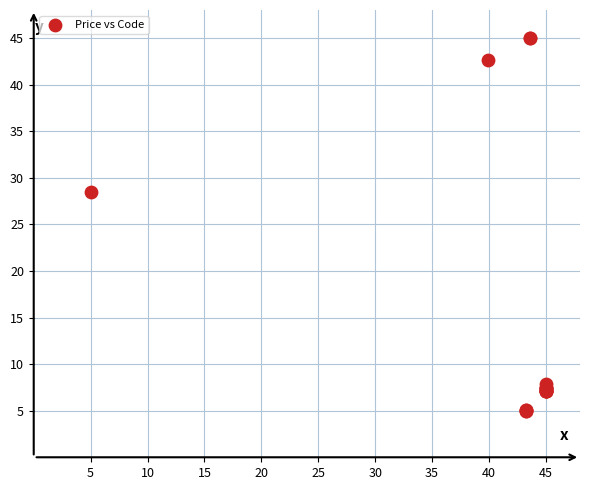

What Y value in the scatter plot is closest to 25?

28.5